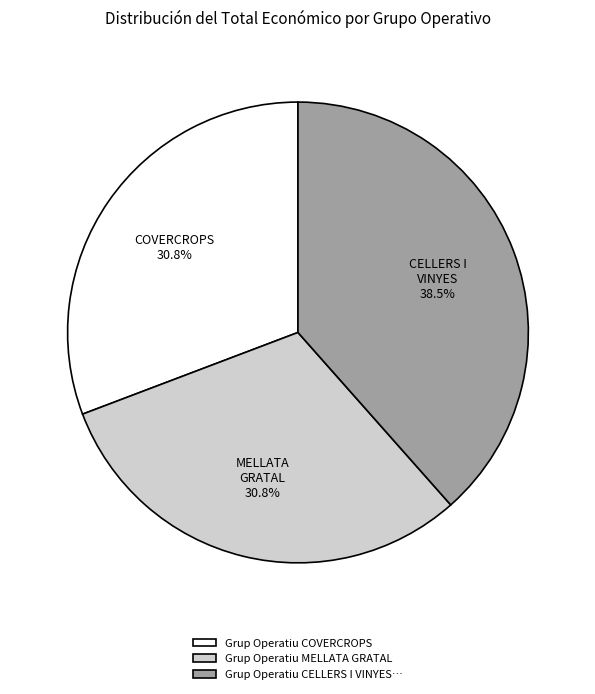

Which category has the biggest portion of the pie?

Grup Operatiu CELLERS I VINYES…